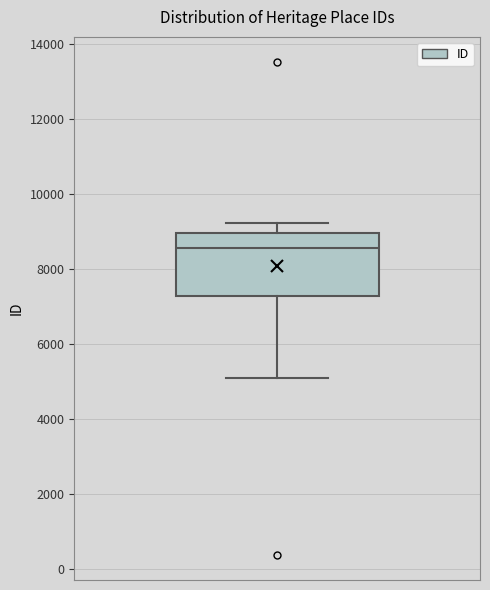

Where does the median line of the box sit on the y-axis? The values are not printed on the chart, so give them approximately, as read against the axis.

8600